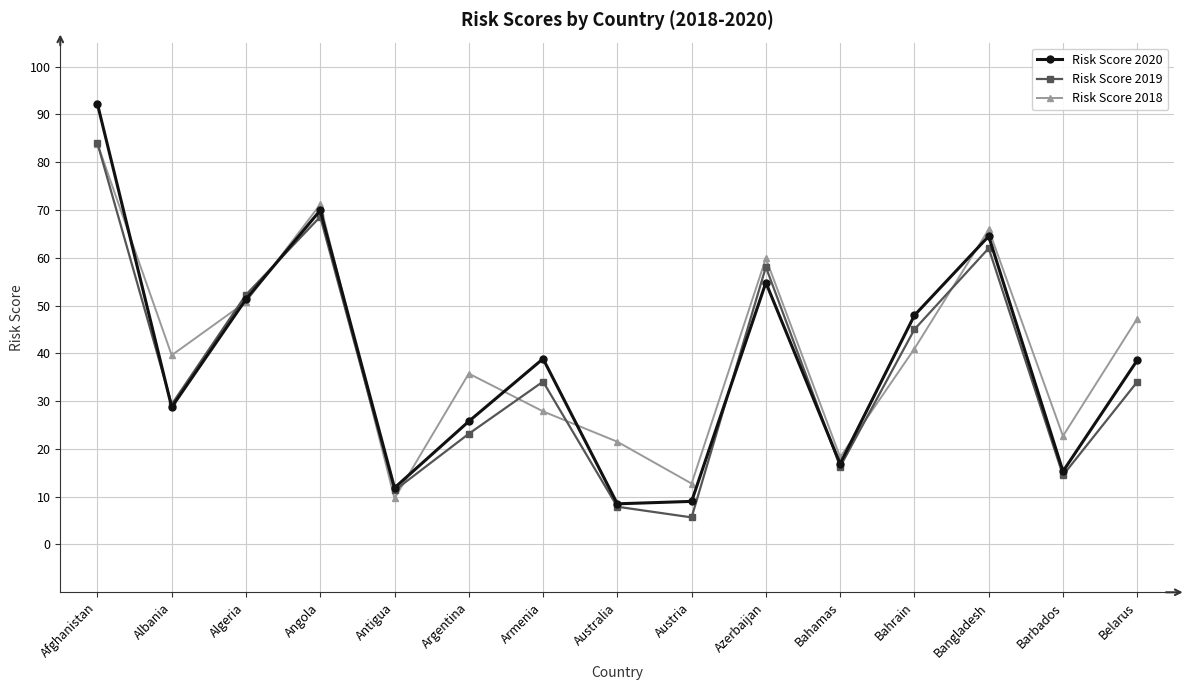

What is the difference between the maximum and minimum values in the Risk Score 2018 series?

74.2